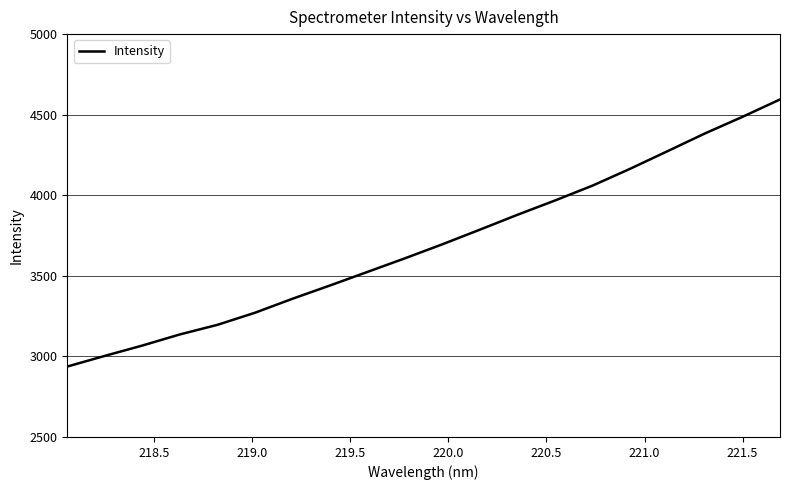

What is the greatest value displayed?

4594.5